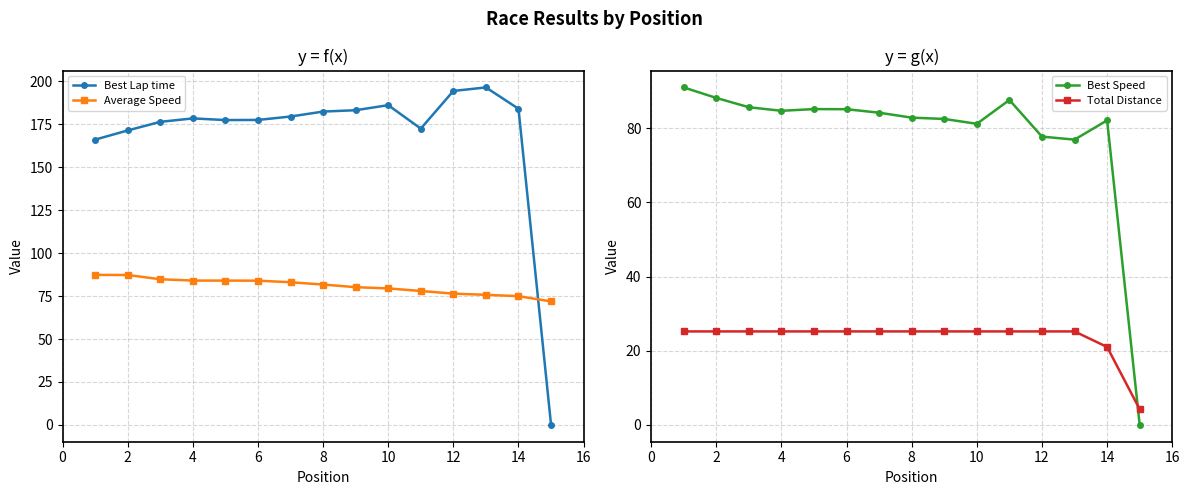

How many times do Best Lap time and Average Speed cross each other?

1